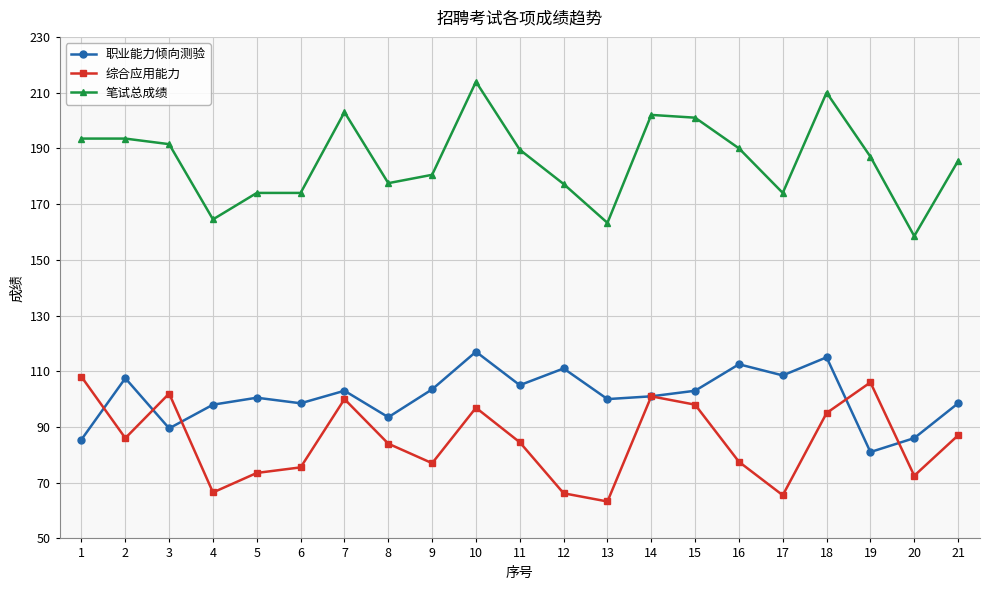

Which label corresponds to the largest value in the chart?

10